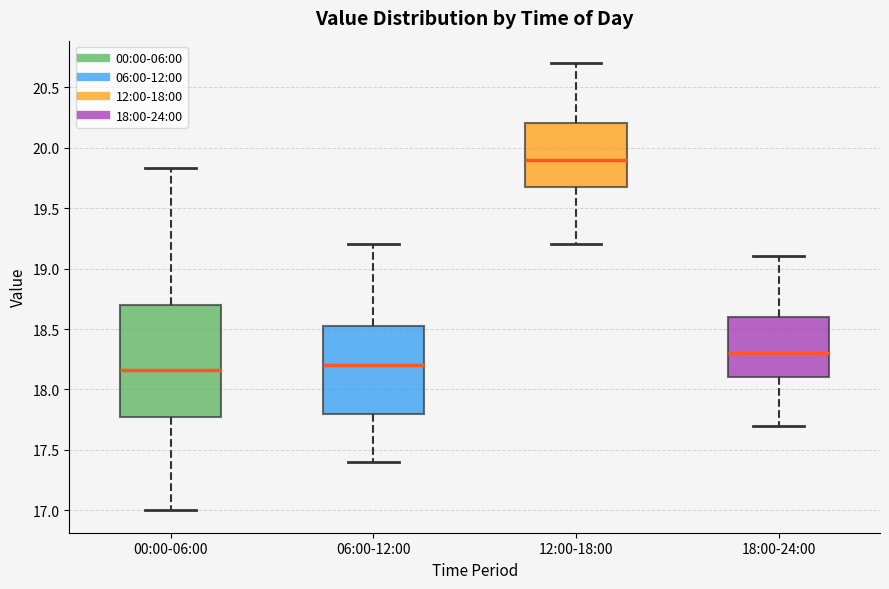

Which box's median line is the highest?

12:00-18:00